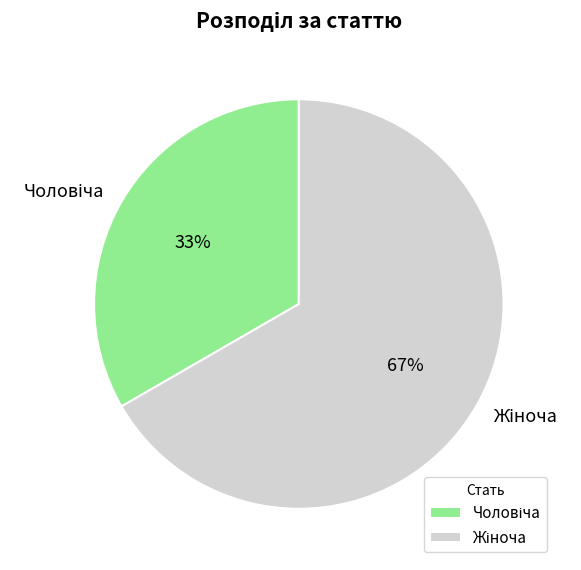

Does any single category account for the majority?

Yes